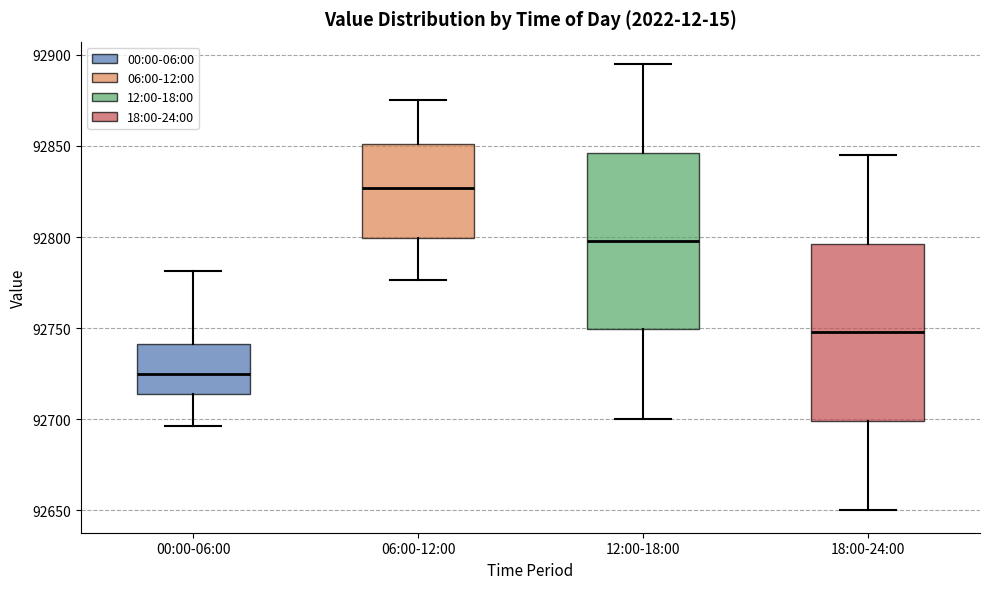

Which box has the lowest median line?

00:00-06:00